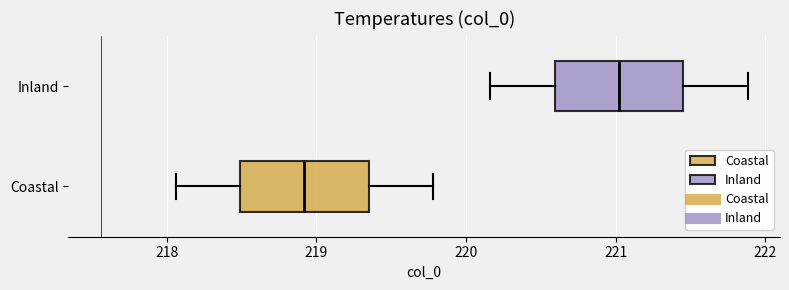

Where does the right whisker of the box for Coastal end on the x-axis? The values are not printed on the chart, so give them approximately, as read against the axis.

219.8